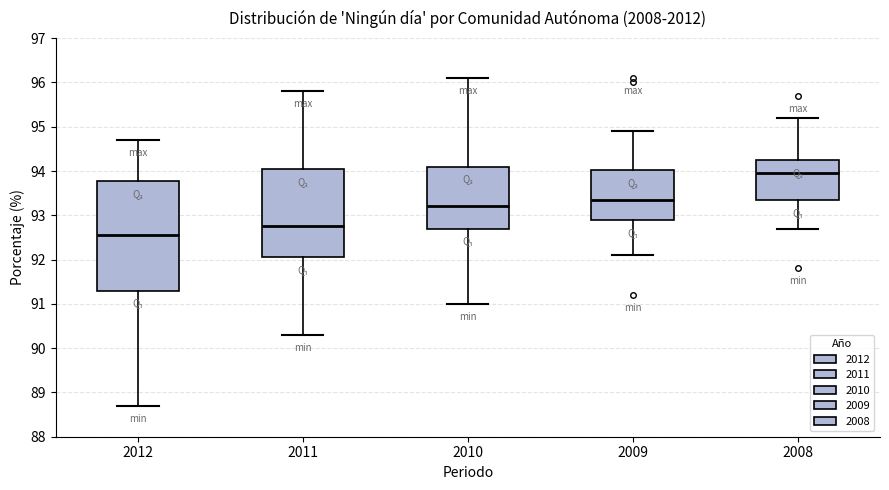

Where does the upper whisker of the box at x = 2011 end on the y-axis? The values are not printed on the chart, so give them approximately, as read against the axis.

95.8